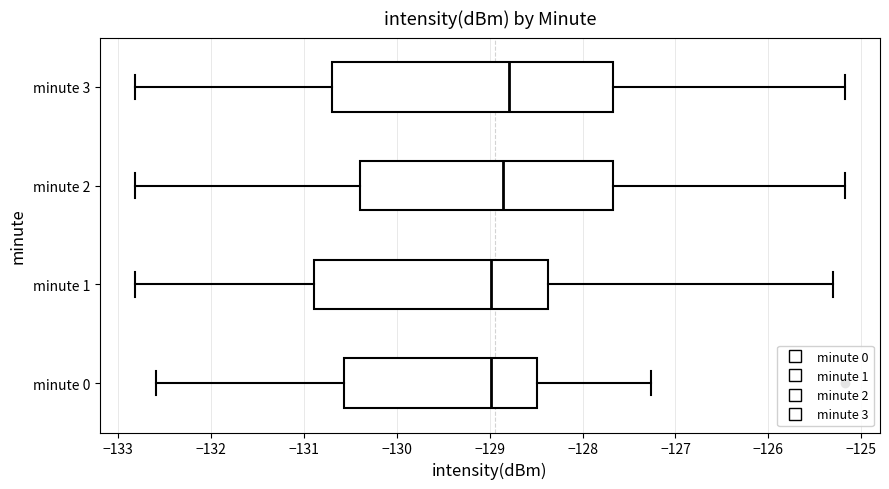

Which box is the widest, from its left edge to its right edge?

minute 3